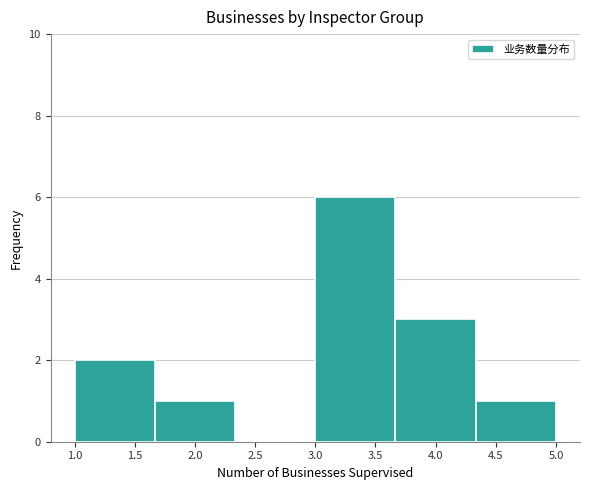

Which range on the x-axis has the tallest bar?

3.00 to 3.65